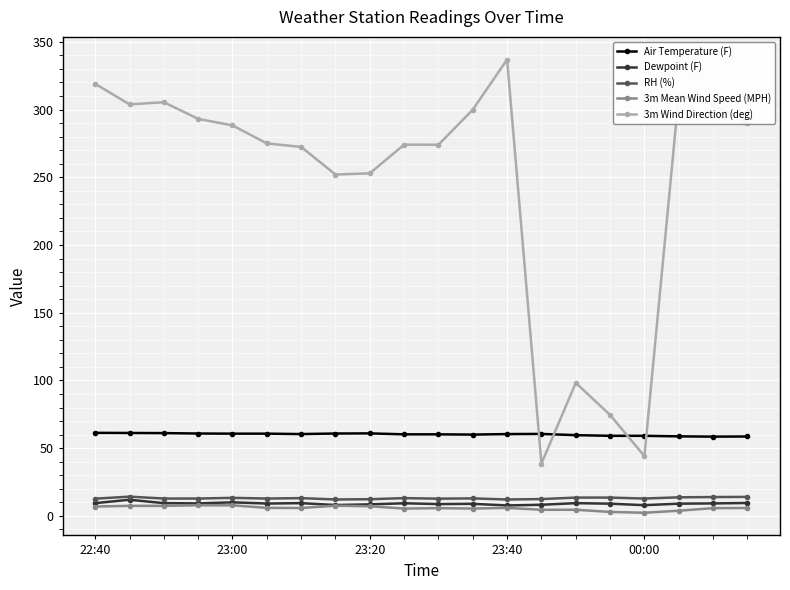

What is the lowest value of the Dewpoint (F) series?

7.7